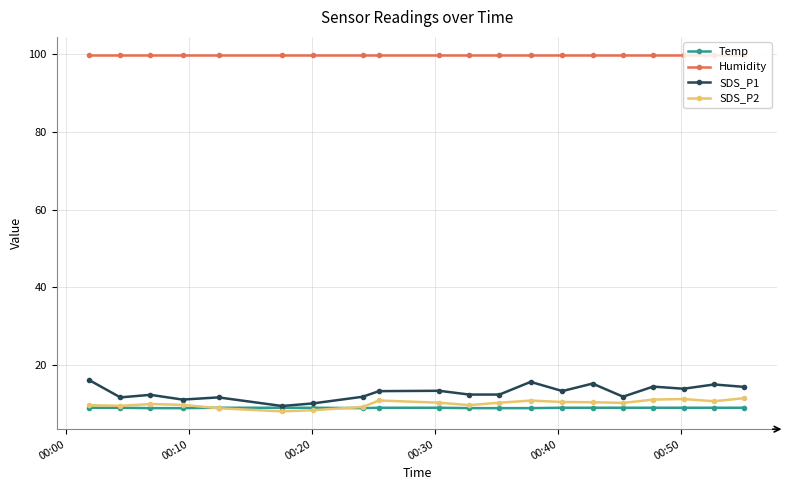

True or false: SDS_P2 has more than 1 points higher than both neighbors.

True